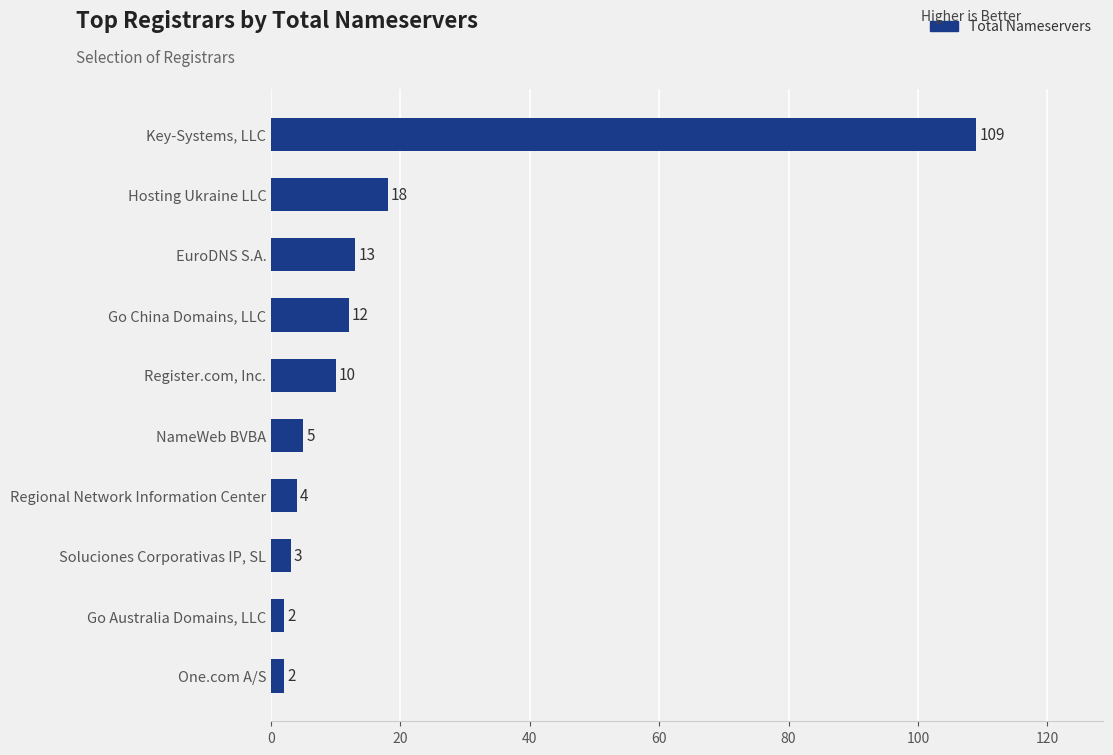

What is the minimum value shown in the chart?

2